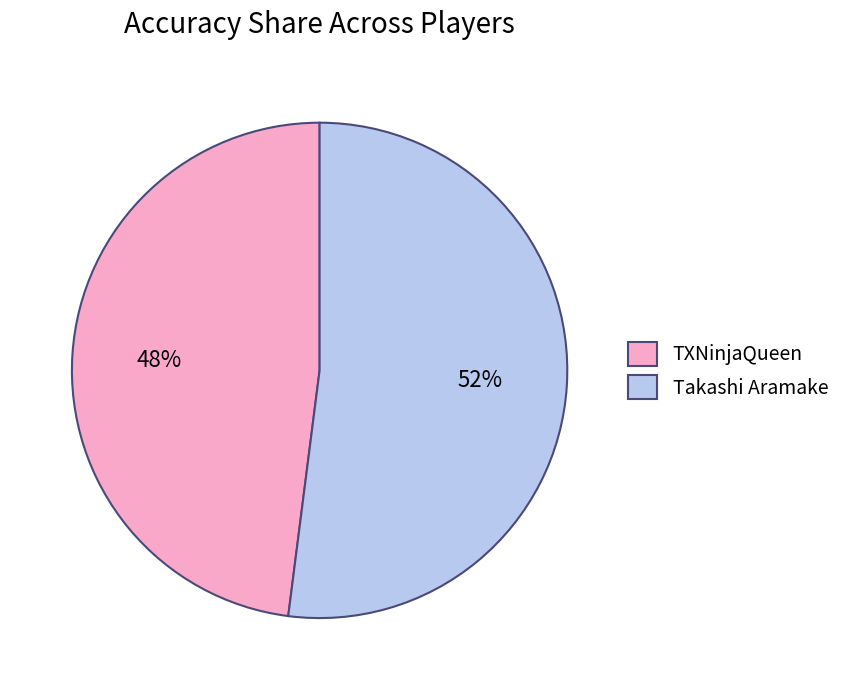

Does Takashi Aramake represent more than half of the total?

Yes